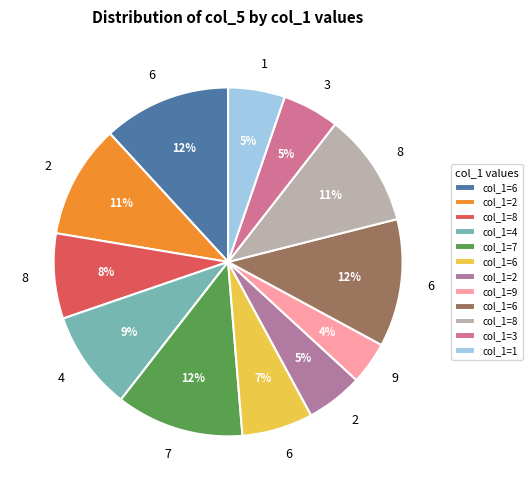

How many slices are in this pie chart?

12